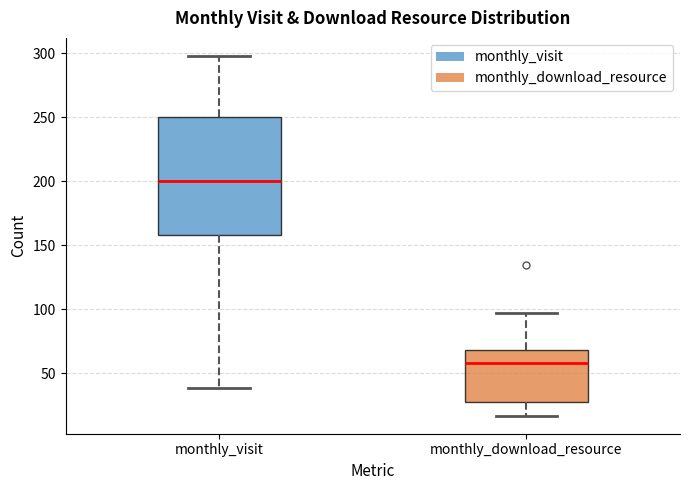

Where does the lower whisker of the box for monthly_download_resource end on the y-axis? The values are not printed on the chart, so give them approximately, as read against the axis.

15